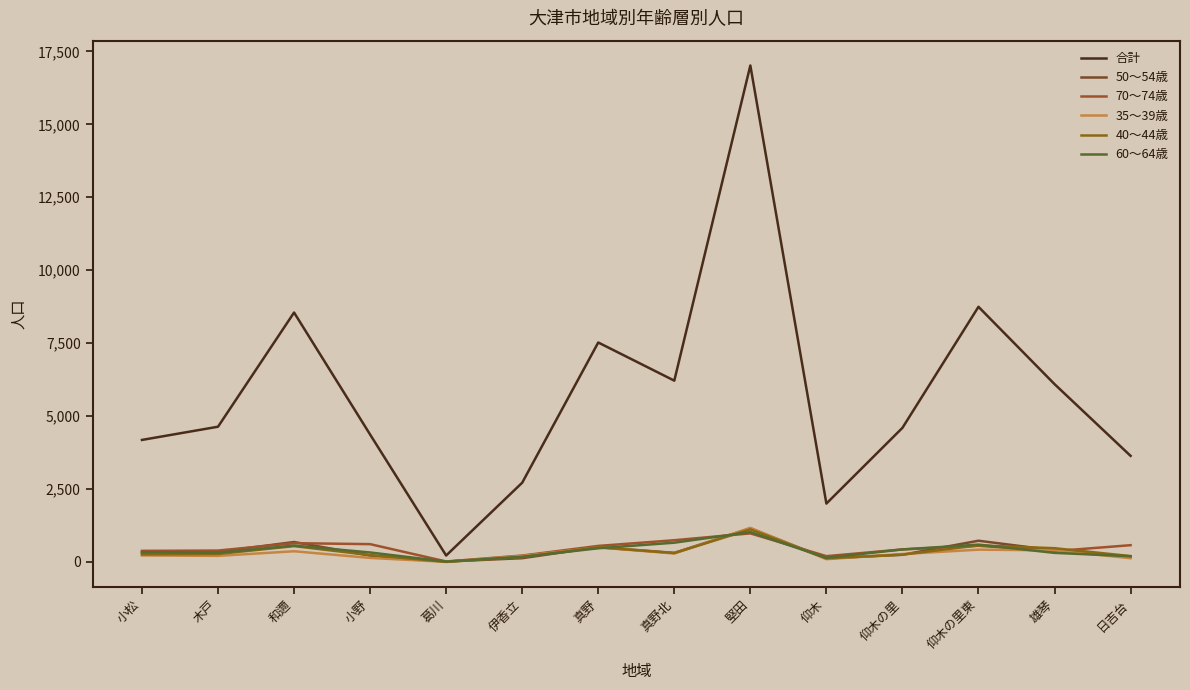

The 50～54歳 series shows 129 at 伊香立. True or false?

True